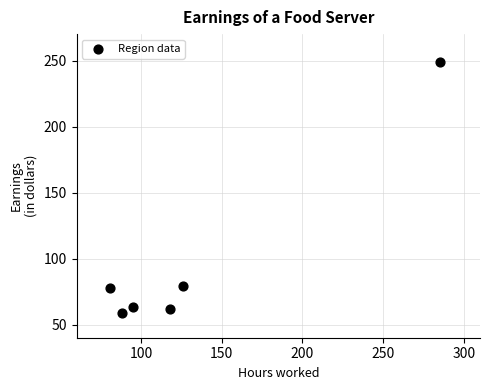

What is the range of X values (max minus min)?

204